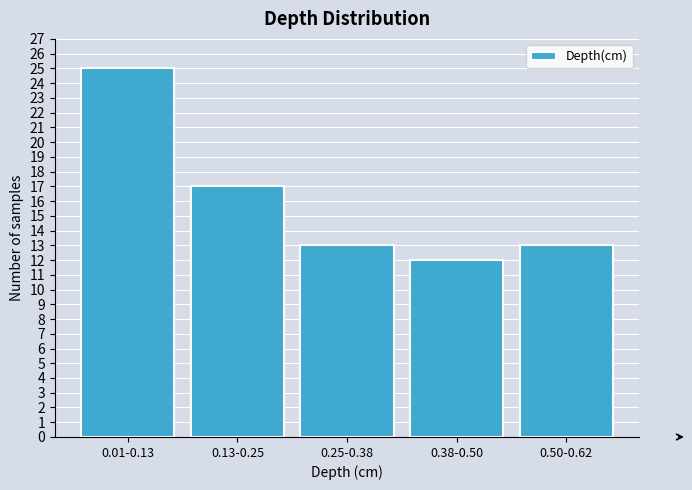

Reading right to left, extract all data points from this chart.

13	12	13	17	25